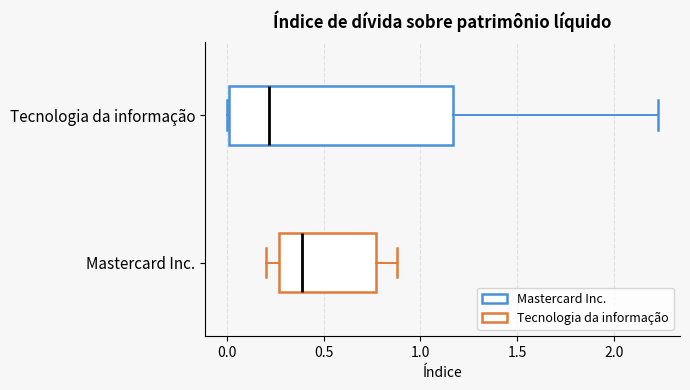

Comparing the boxes themselves (not the whiskers), which one is the widest?

Tecnologia da informação